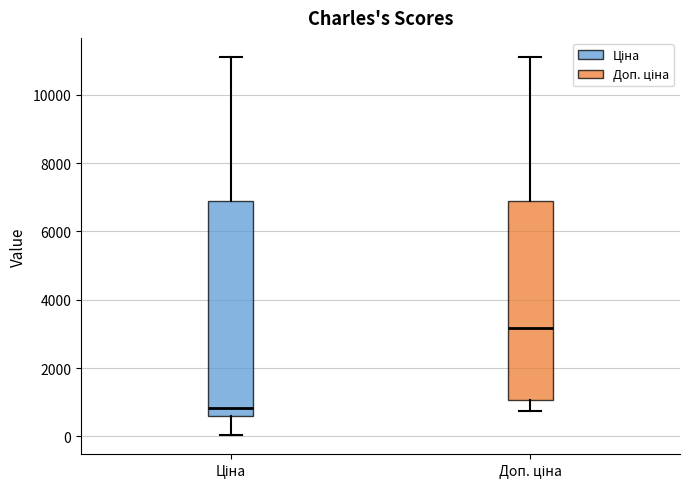

Which box's median line is the lowest?

Ціна